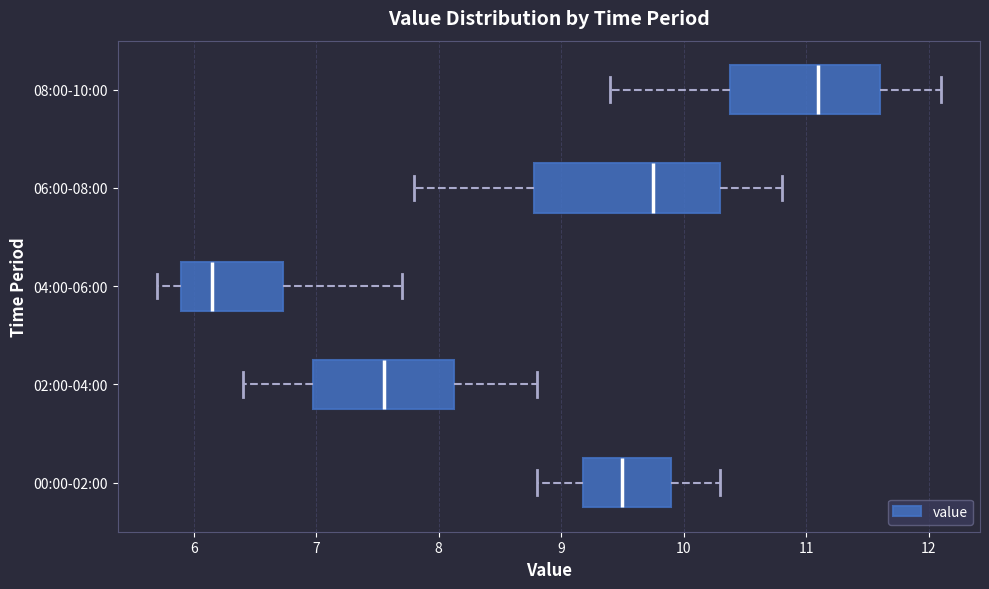

Which box's median line is the furthest to the right?

08:00-10:00